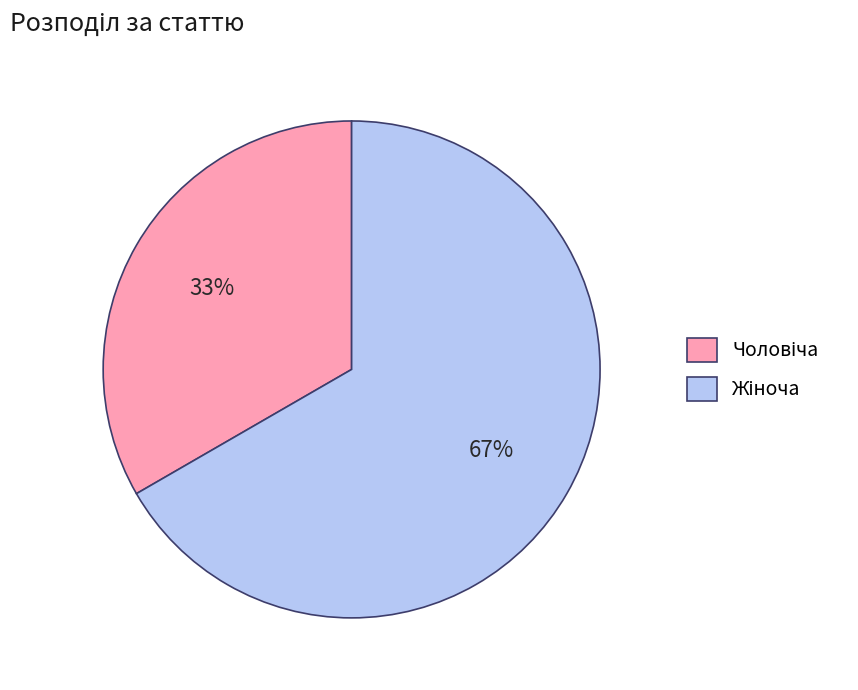

How many slices are in this pie chart?

2